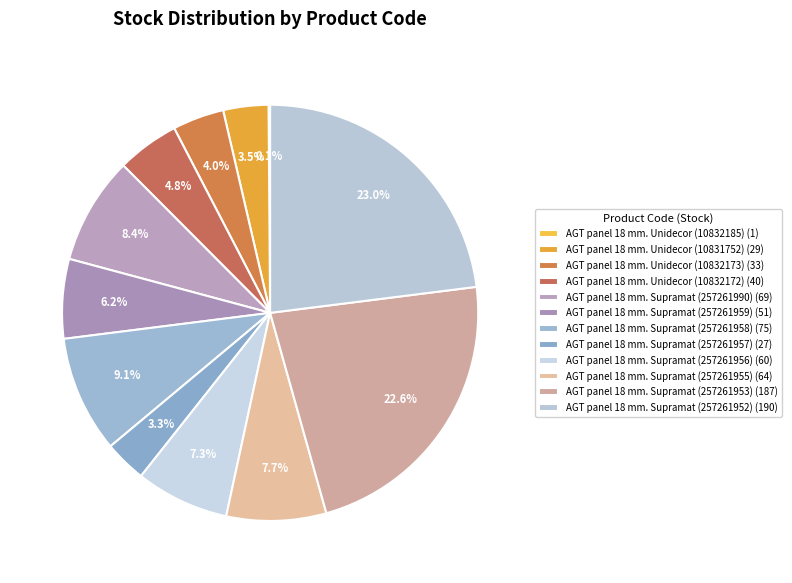

The AGT panel 18 mm. Supramat (257261955) slice represents 8% of the pie. True or false?

True